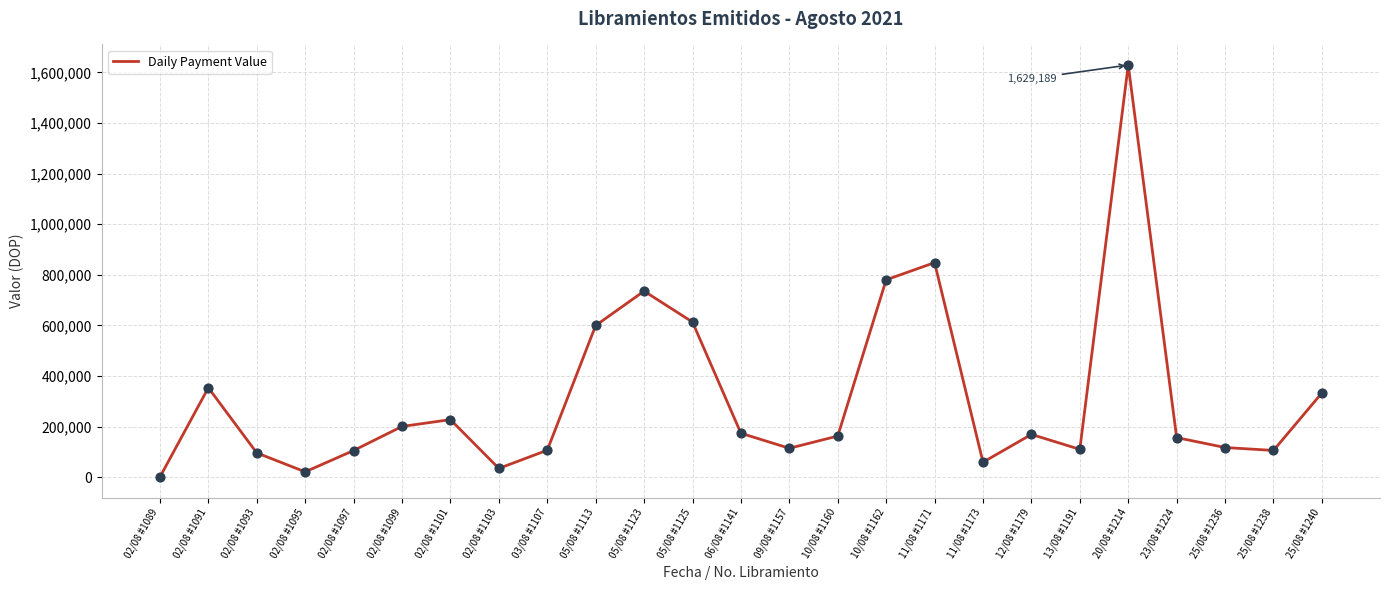

What is the change in value from 05/08 #1125 to 06/08 #1141?

-439411.2